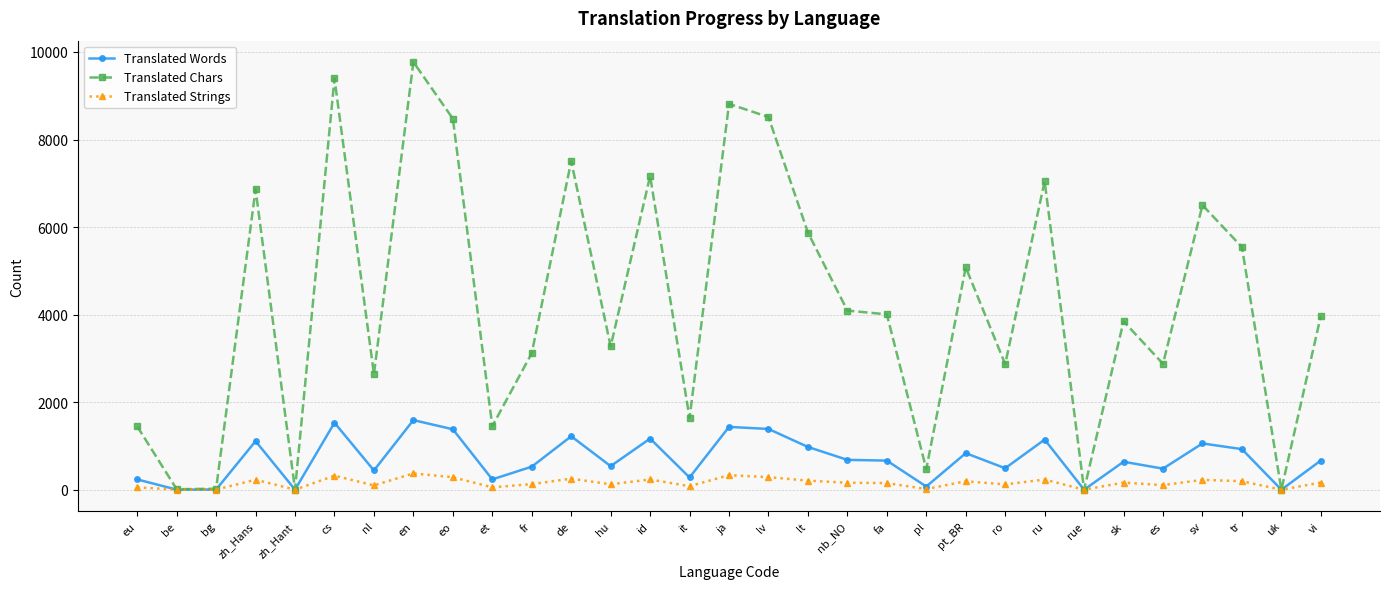

Is the value of Translated Words at id greater than the value of Translated Strings at id?

Yes